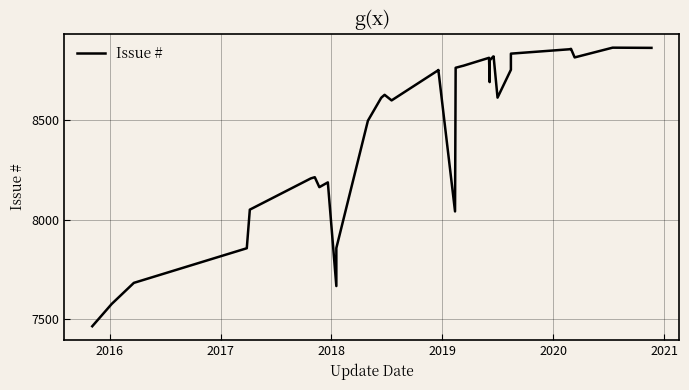

True or false: the data shows 1845 at 30.

False